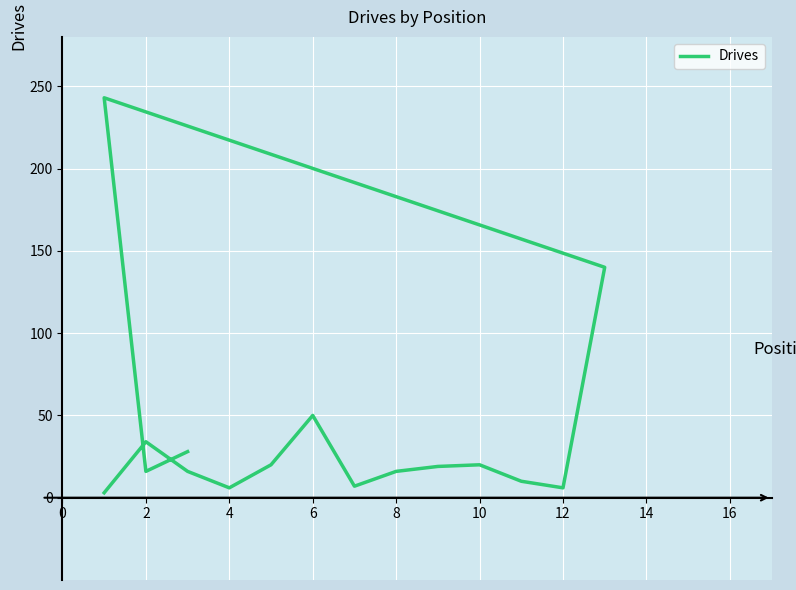

How many lines are shown in the chart?

1